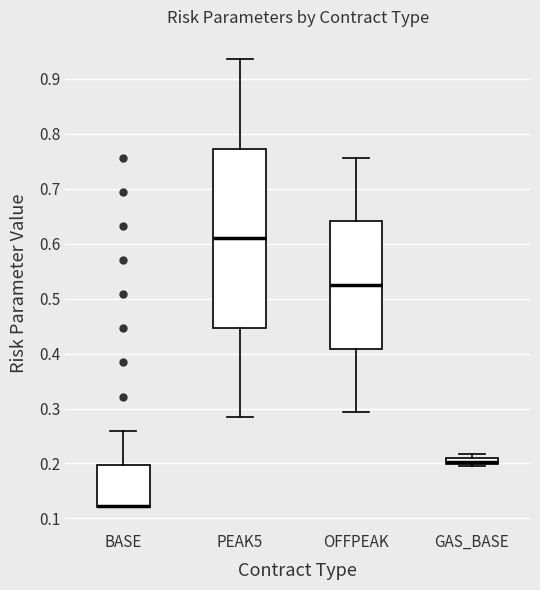

Which box is the tallest, from its lower edge to its upper edge?

PEAK5